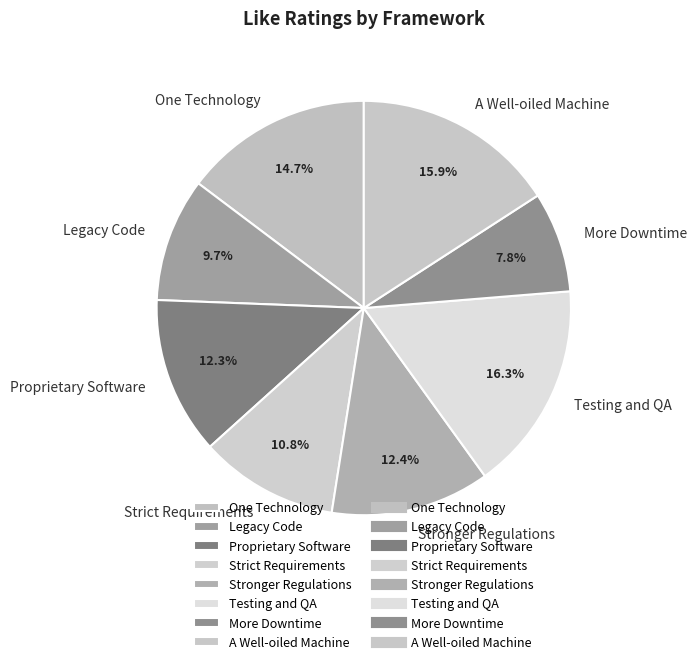

What percentage is the Proprietary Software slice, to the nearest percent?

12%